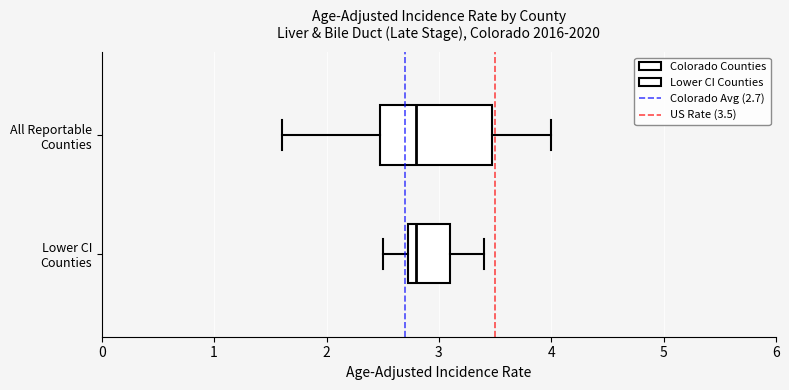

Comparing the boxes themselves (not the whiskers), which one is the widest?

All Reportable Counties